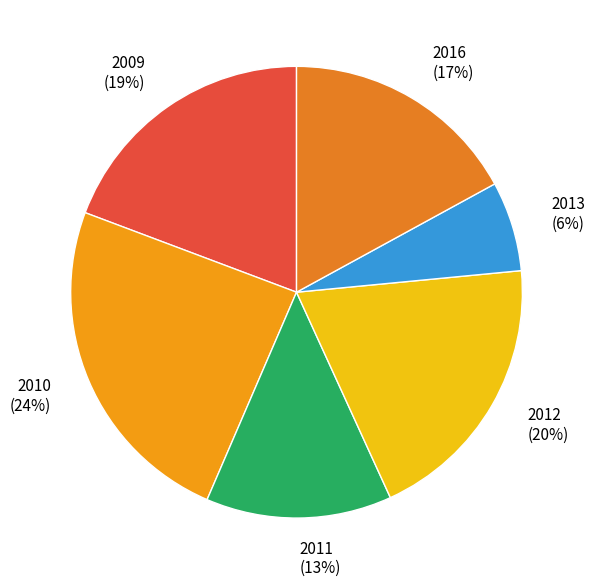

Approximately how many times larger is the value at 2013 (6%) compared to 2012 (20%)?

0.3